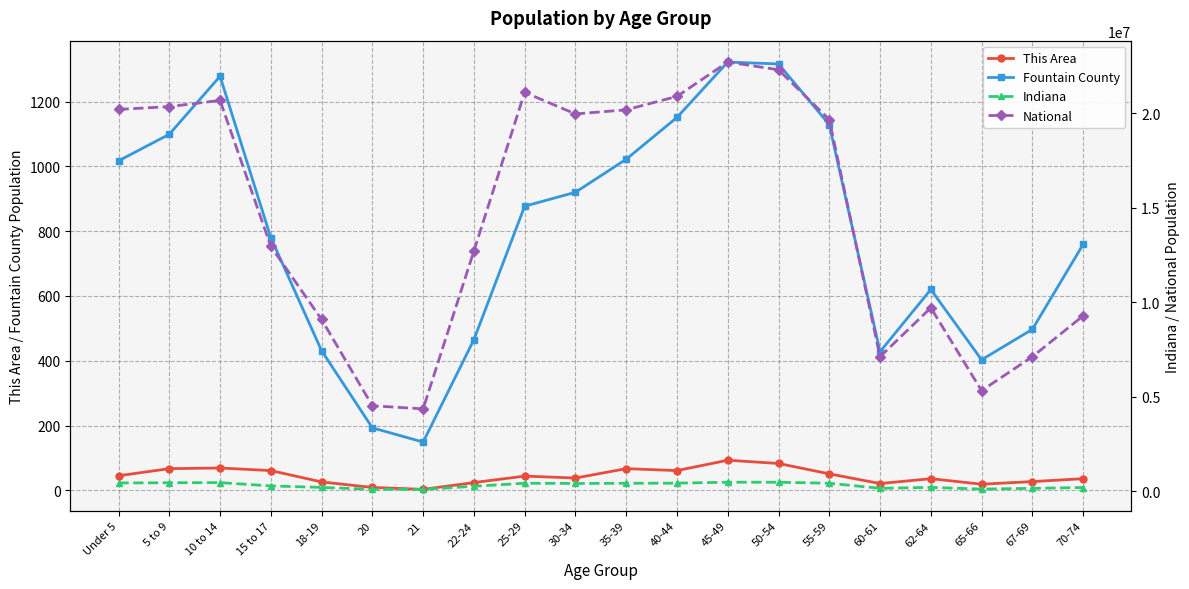

The Fountain County series shows 149 at 21. True or false?

True